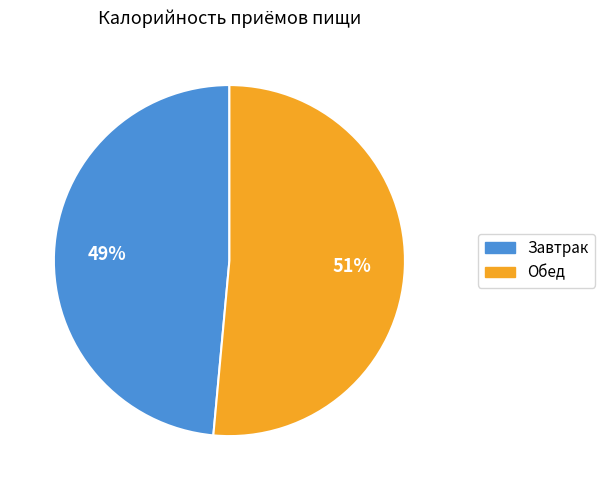

Rank the categories by value from lowest to highest.

Завтрак, Обед